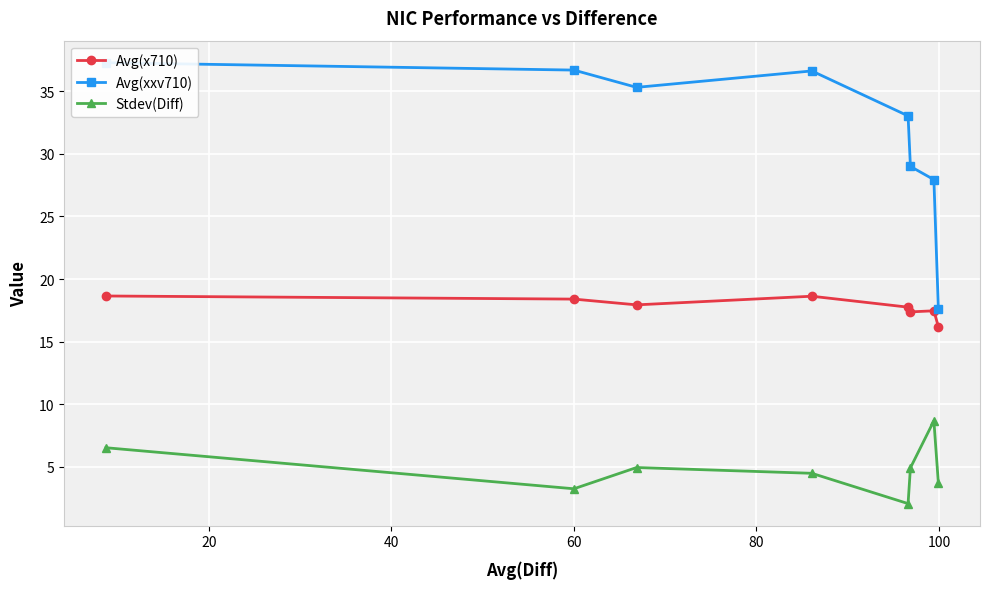

True or false: Stdev(Diff) and Avg(xxv710) cross at least once.

False